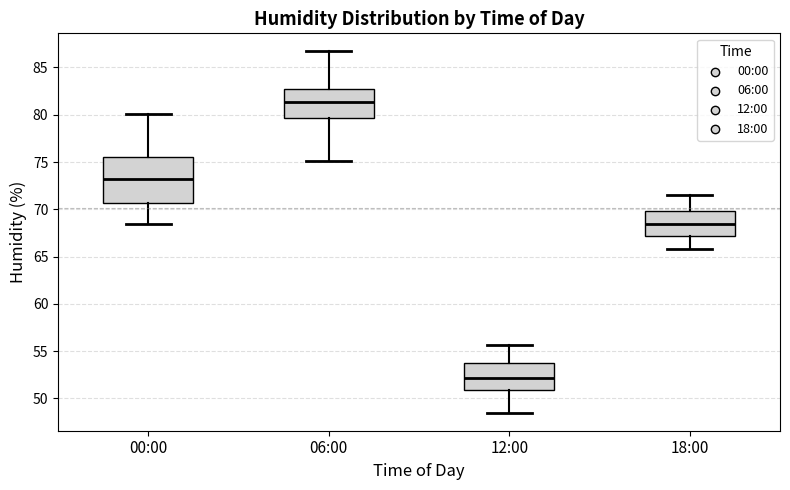

Which box has the lowest median line?

12:00